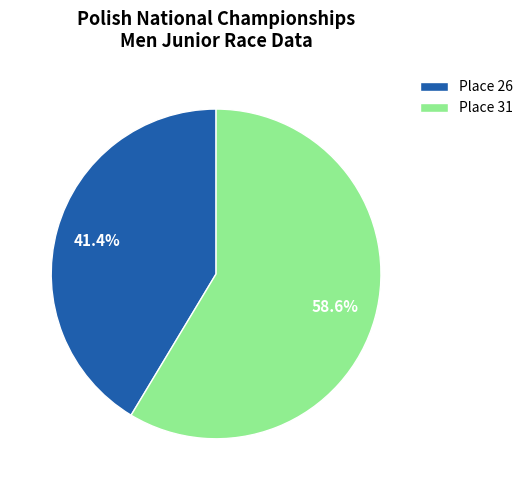

True or false: Place 26 accounts for 29% of the total.

False